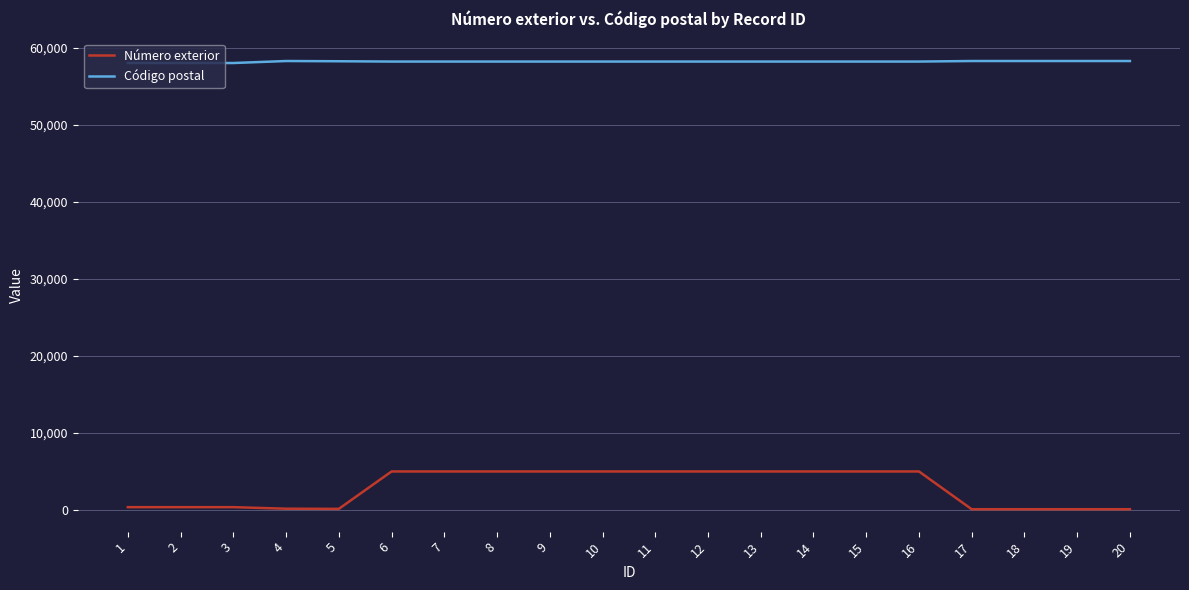

List the series in order of their overall mean, lowest first.

Número exterior, Código postal